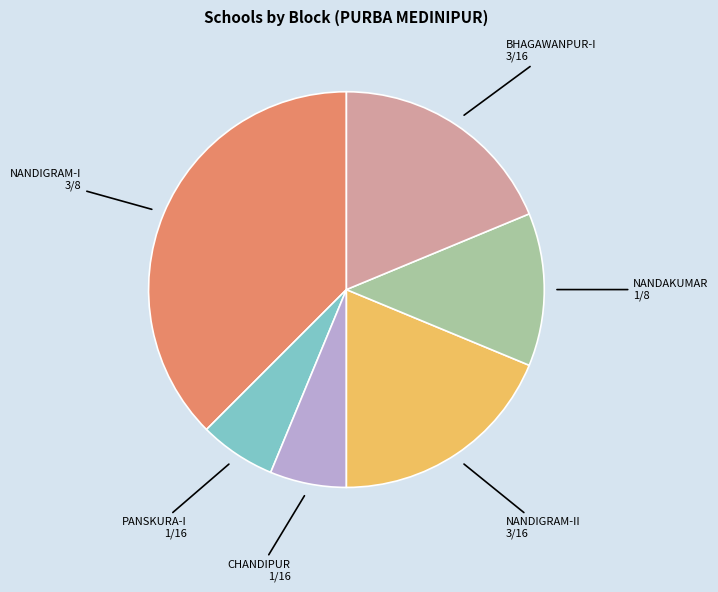

Do PANSKURA-I and NANDIGRAM-II together represent more than half of the pie?

No